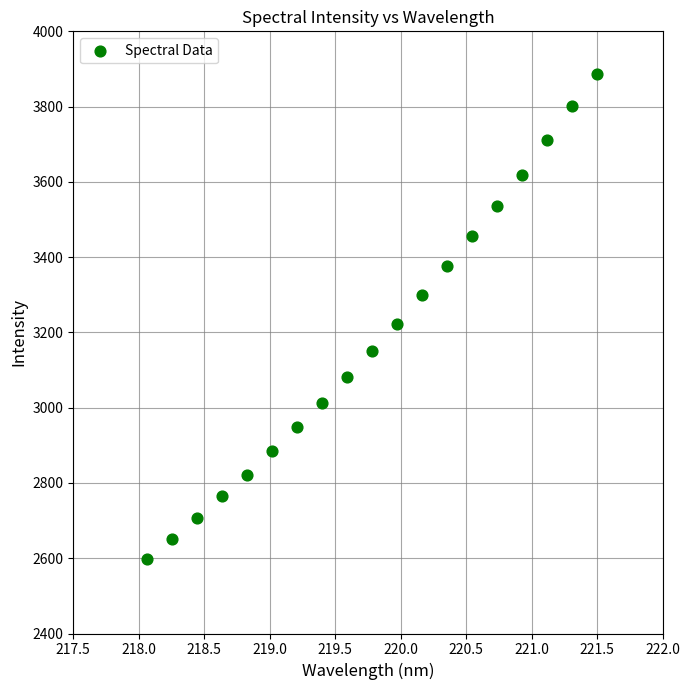

What is the range of X values (max minus min)?

3.4